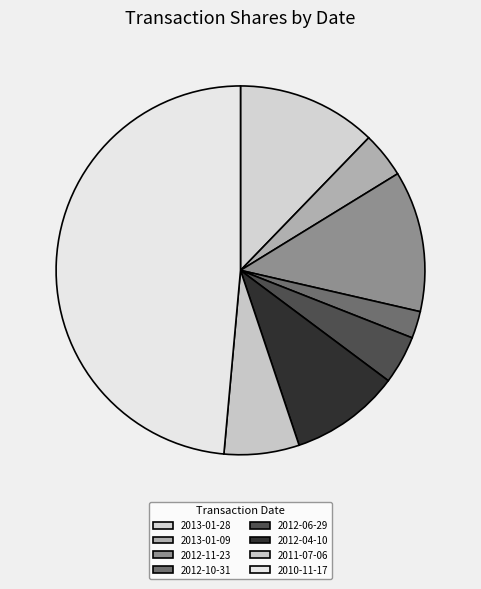

Combined, do 2013-01-28 and 2012-10-31 account for over 50%?

No